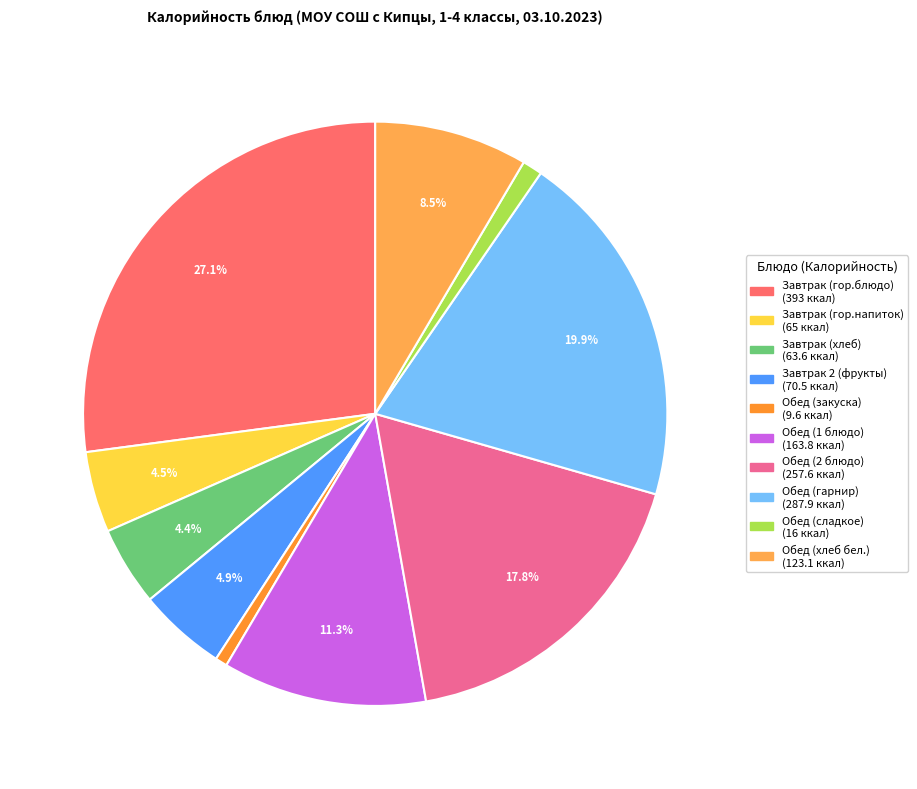

To the nearest percent, what is the difference between the Обед (гарнир) and Обед (хлеб бел.) slice percentages?

11%